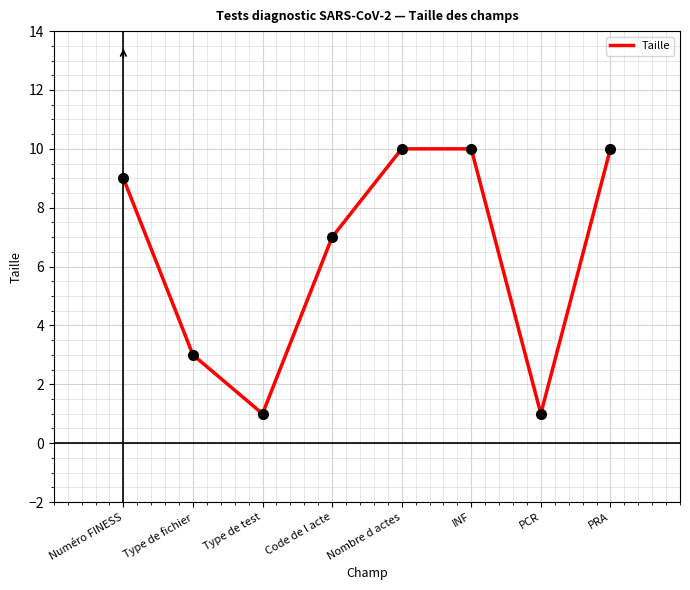

How many categories are shown in the chart?

8